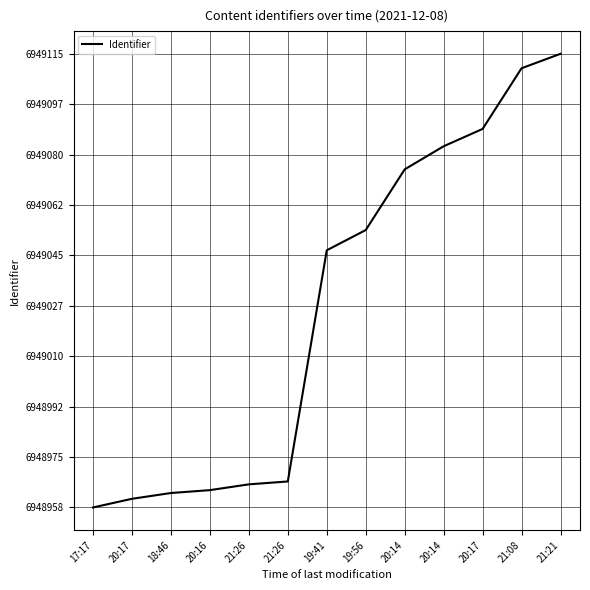

Reading left to right, transcribe all the data shown in this chart.

17:17=6948958	20:17=6948961	18:46=6948963	20:16=6948964	21:26=6948966	21:26=6948967	19:41=6949047	19:56=6949054	20:14=6949075	20:14=6949083	20:17=6949089	21:08=6949110	21:21=6949115